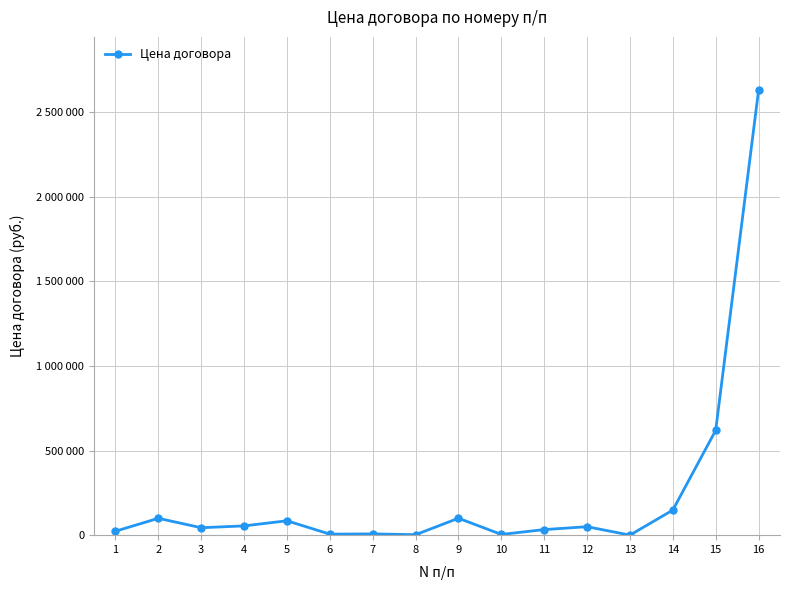

At which category does the chart reach its peak across all series?

16